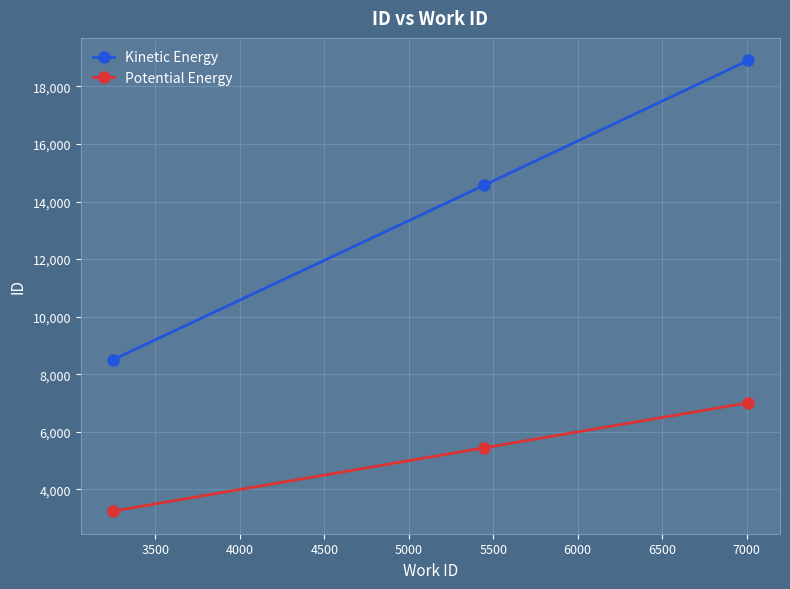

What is the minimum value shown in the chart?

3246